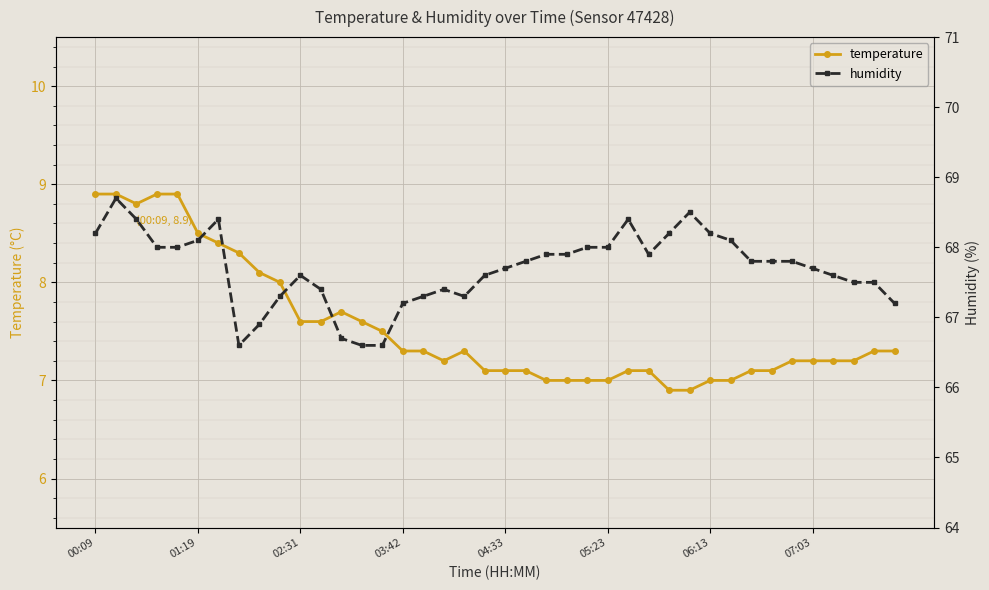

At how many categories does at least one series exceed 37?

40